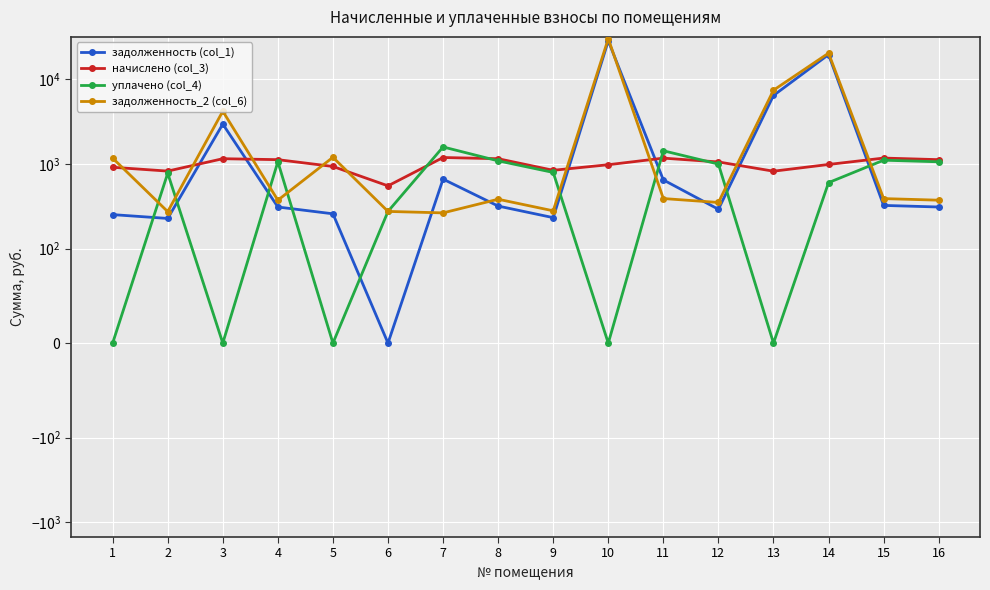

In задолженность (col_1), how many points are higher than both neighbors (excluding endpoints)?

4